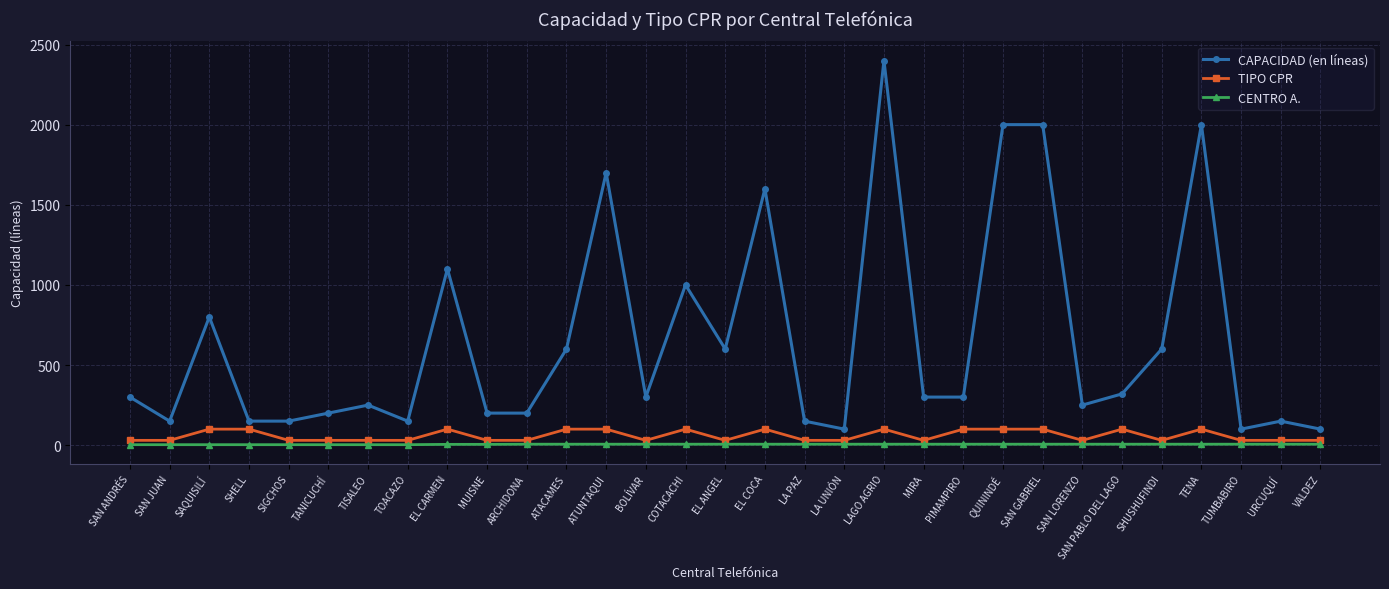

What is the total value across all series at SAQUISILÍ?

903